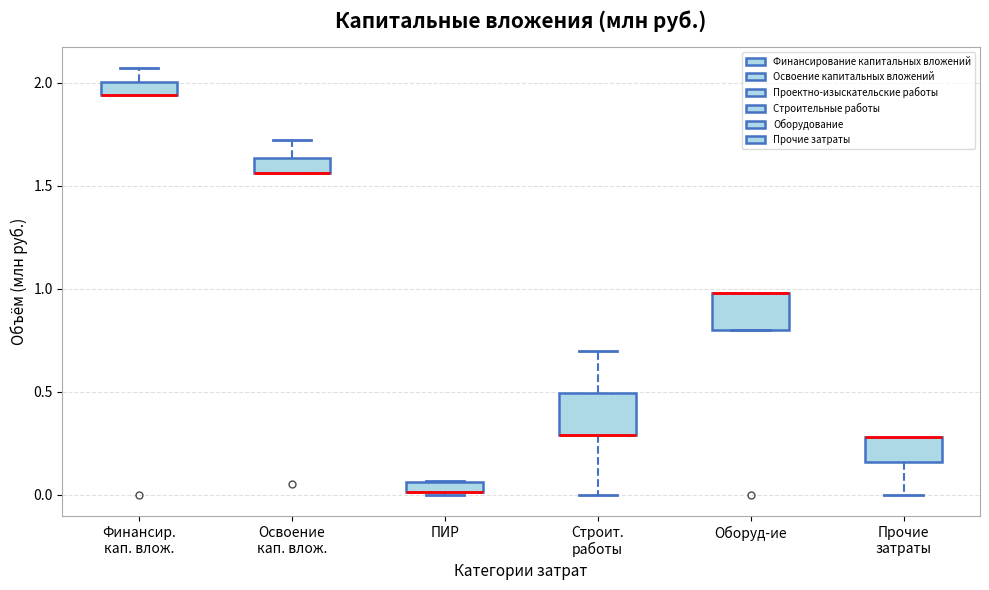

Where is the lower edge of the box for Оборуд-ие on the y-axis? The values are not printed on the chart, so give them approximately, as read against the axis.

0.80